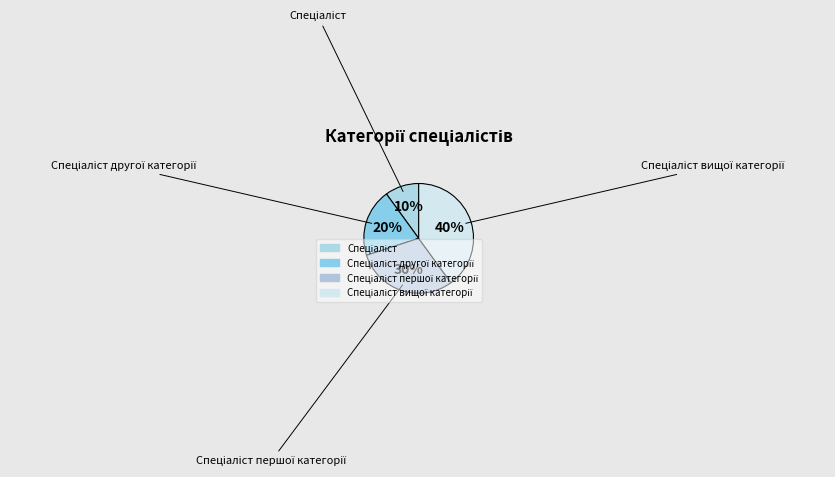

Rank the categories by value from highest to lowest.

Спеціаліст вищої категорії, Спеціаліст першої категорії, Спеціаліст другої категорії, Спеціаліст